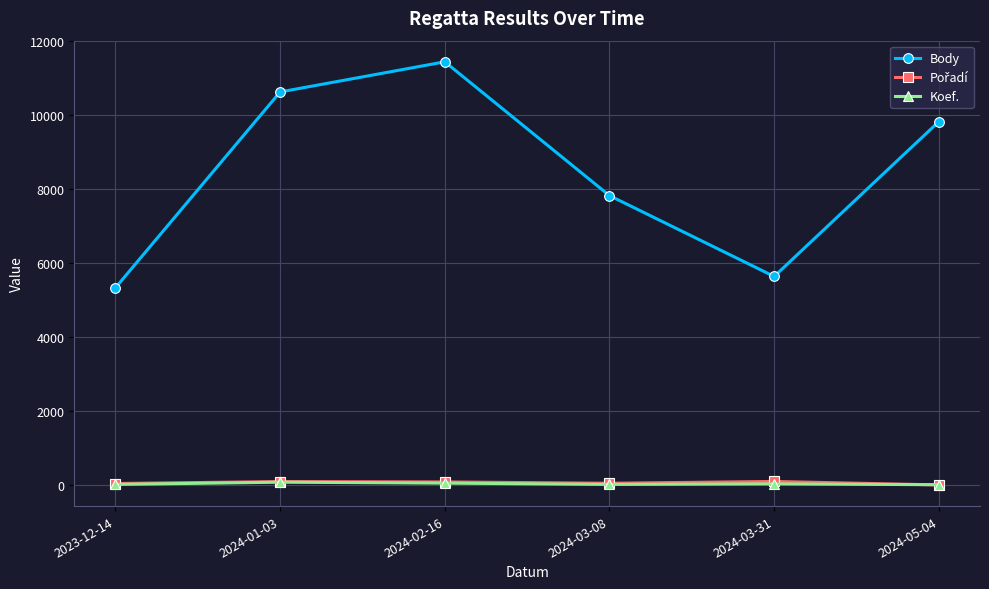

Read the Koef. value at 2024-05-04, to the nearest 5.

5